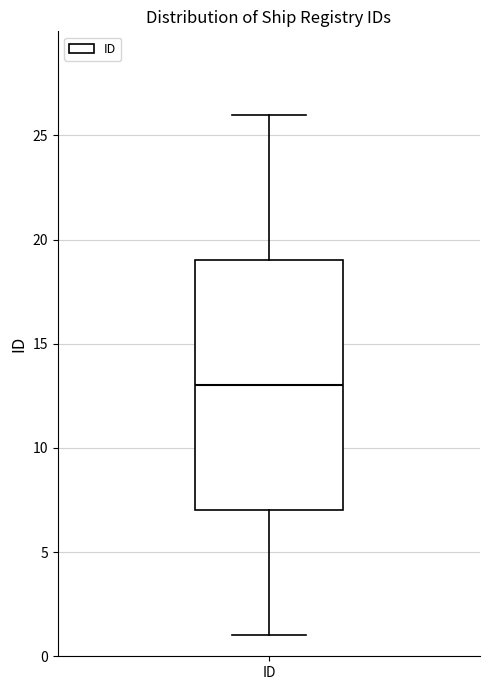

Where is the upper edge of the box for ID on the y-axis? The values are not printed on the chart, so give them approximately, as read against the axis.

19